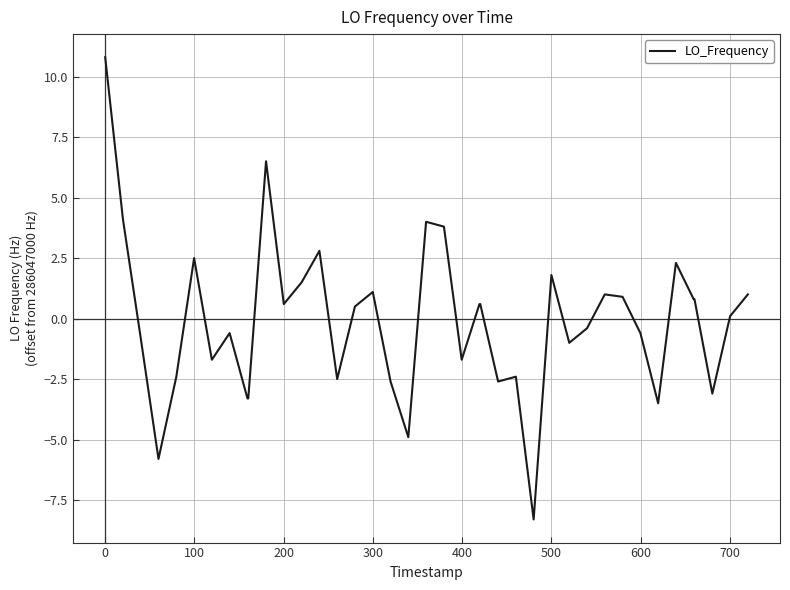

What is the greatest value displayed?

10.8